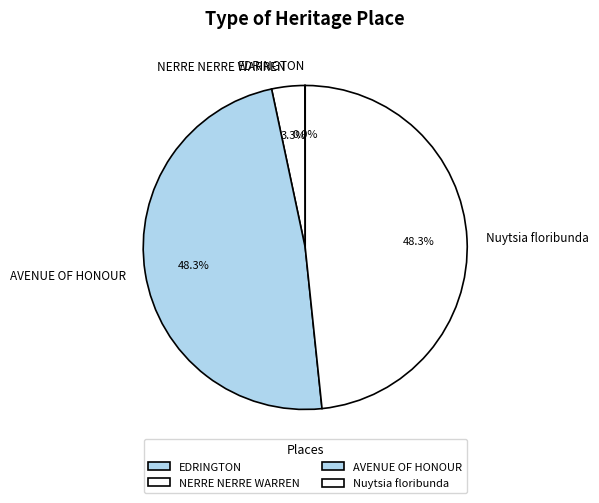

Is it true that NERRE NERRE WARREN is 3% of the pie?

True